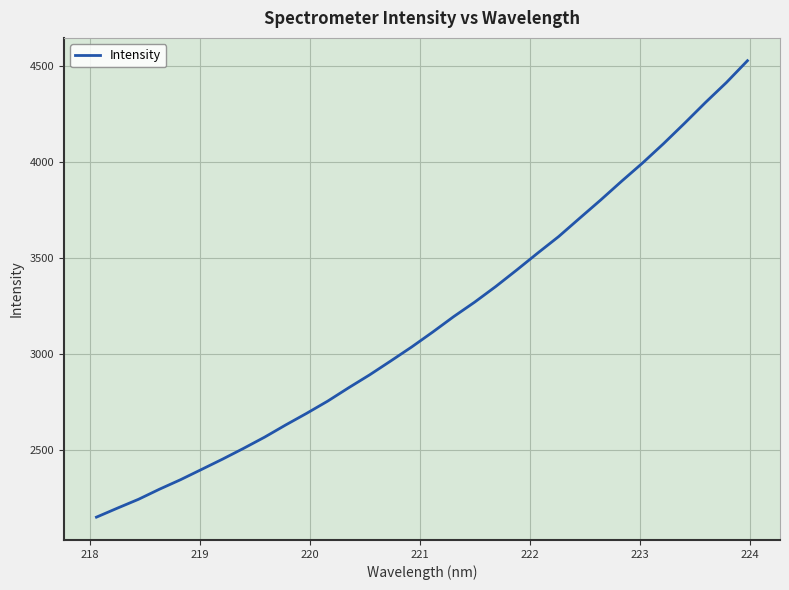

Is this an area chart (filled region under the line)?

No